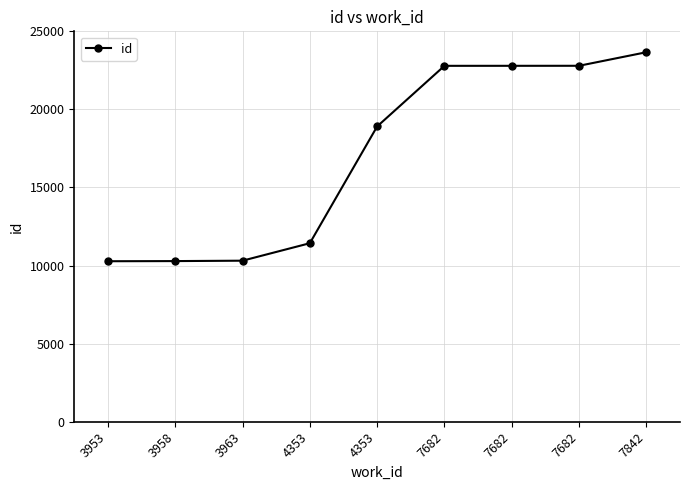

Count the number of data series in this chart.

1